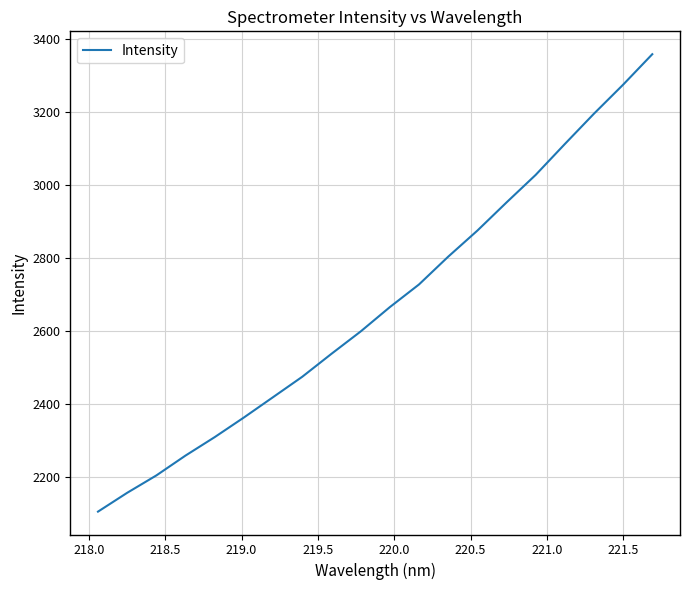

What is the difference between the maximum and minimum values?

1255.4